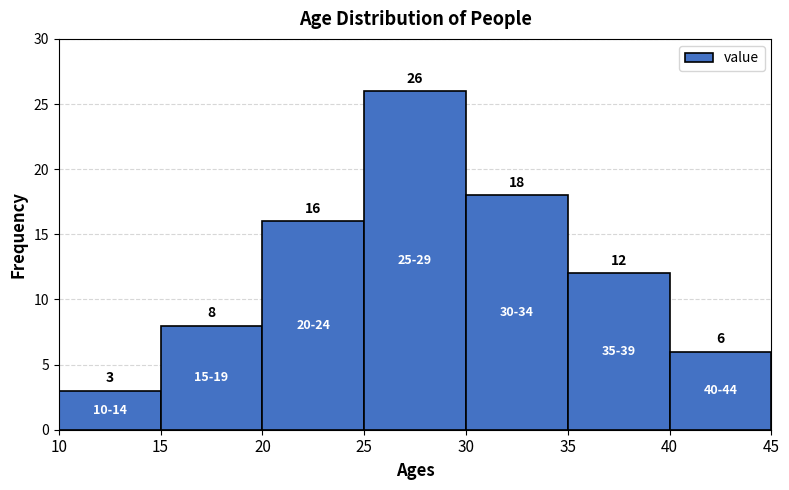

Reading left to right, transcribe this chart: for each bar, give the range it covers on the x-axis and its height.

10 to 15: 3
15 to 20: 8
20 to 25: 16
25 to 30: 26
30 to 35: 18
35 to 40: 12
40 to 45: 6